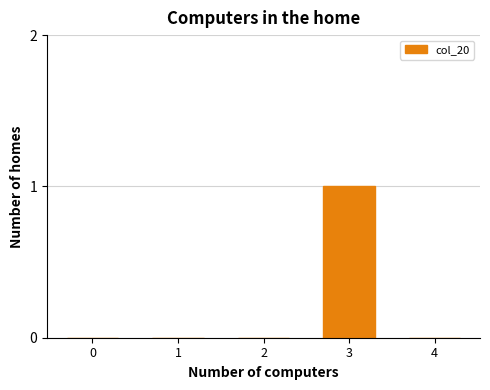

Reading left to right, transcribe all the data shown in this chart.

0=0	1=0	2=0	3=1	4=0